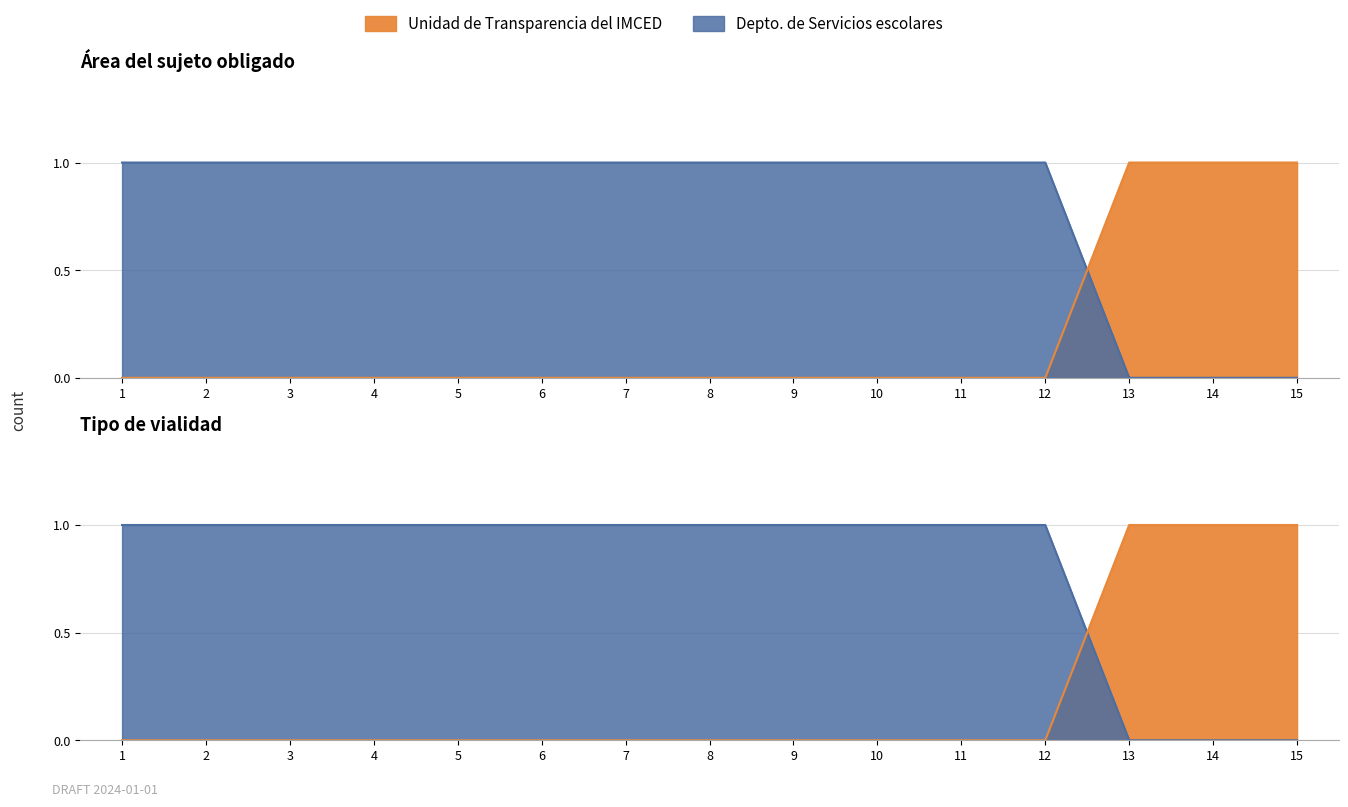

At which category is the sum across all series the highest?

1